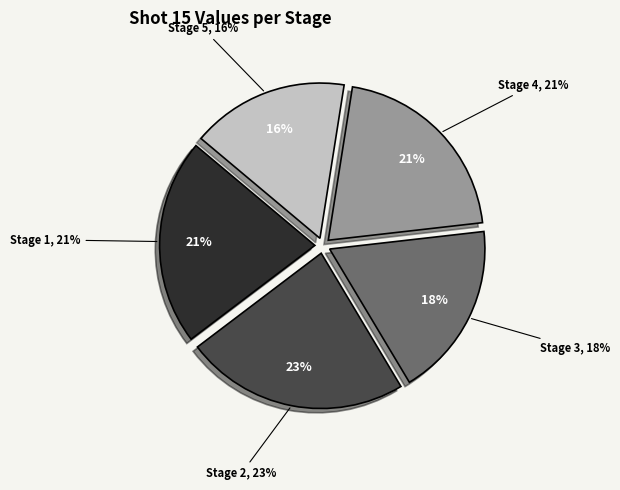

Between Stage 1 and Stage 2, which is larger?

Stage 2